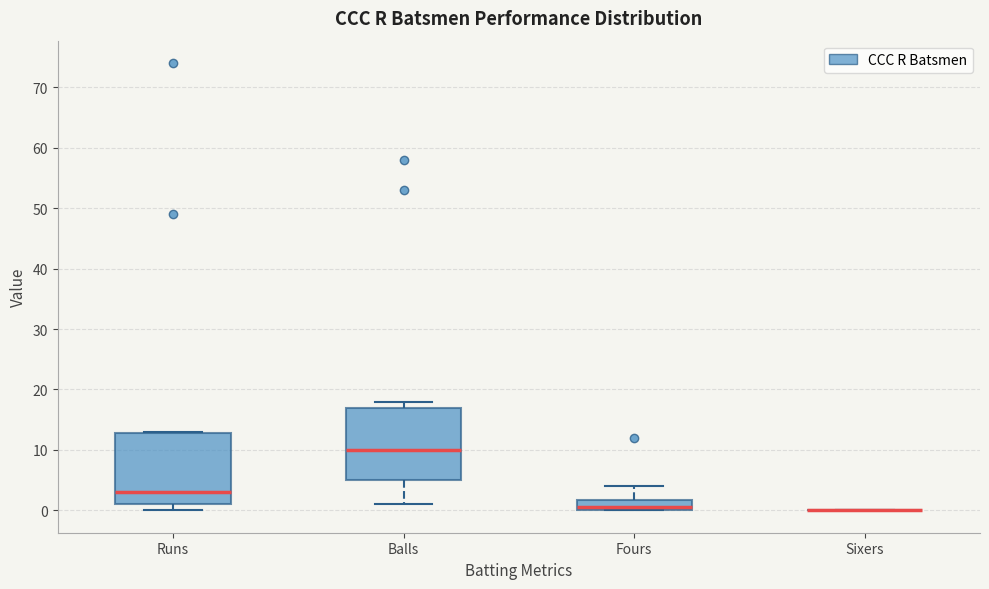

Reading left to right, read every box against the y-axis: the position of its median line, the range the box covers, and the ends of its whiskers. The values are not printed on the chart, so give them approximately, as read against the axis.

Runs: median 3, box 1 to 13, whiskers 0 to 13
Balls: median 10, box 5 to 17, whiskers 1 to 18
Fours: median 1, box 0 to 2, whiskers 0 to 4
Sixers: box collapsed to a line at 0, whiskers 0 to 0